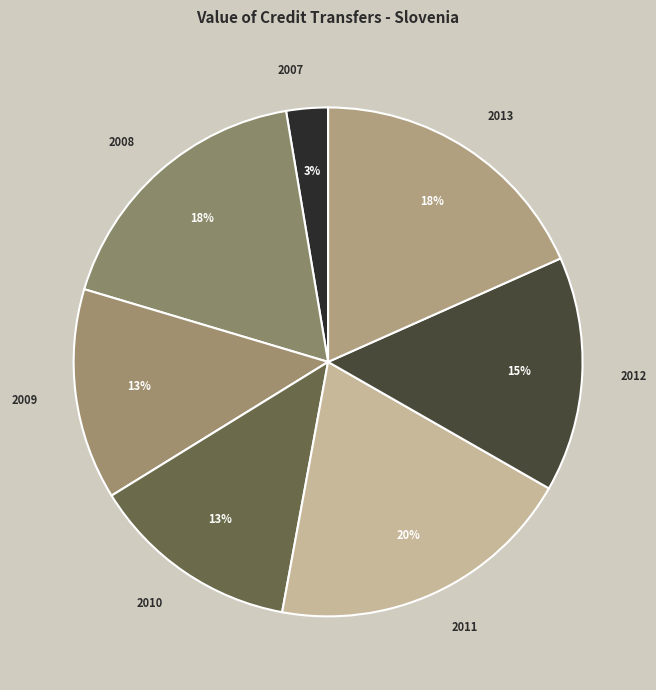

True or false: 2008 accounts for 30% of the total.

False